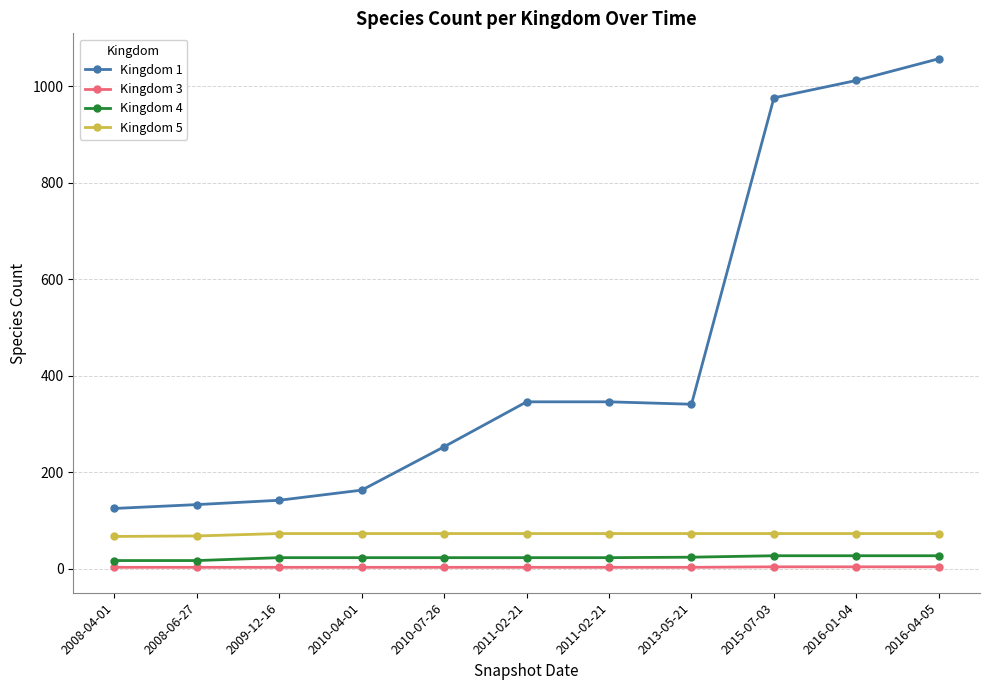

List the series in order of their peak value, highest first.

Kingdom 1, Kingdom 5, Kingdom 4, Kingdom 3